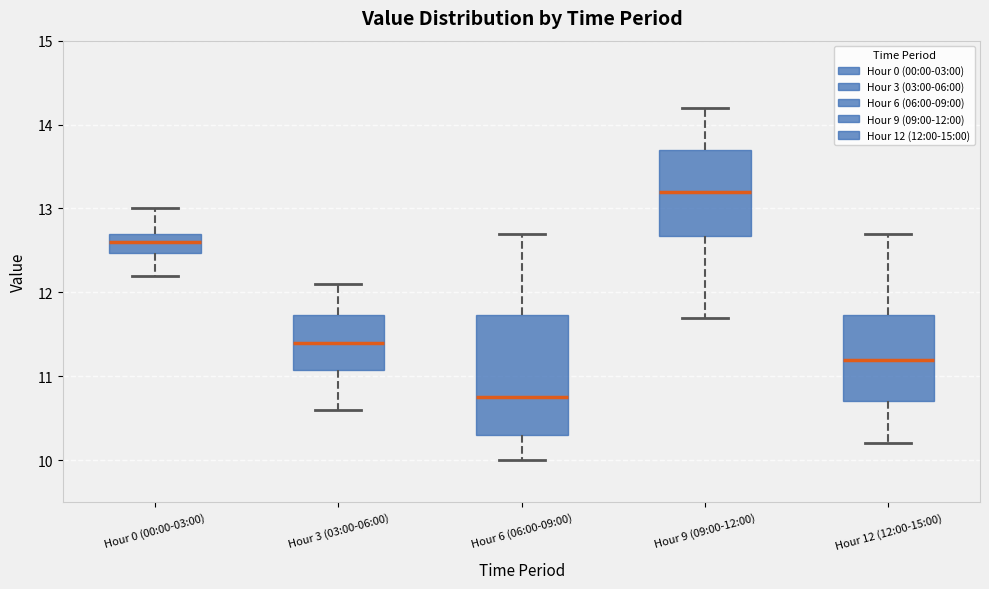

Where is the upper edge of the box for Hour 6 (06:00-09:00) on the y-axis? The values are not printed on the chart, so give them approximately, as read against the axis.

11.7